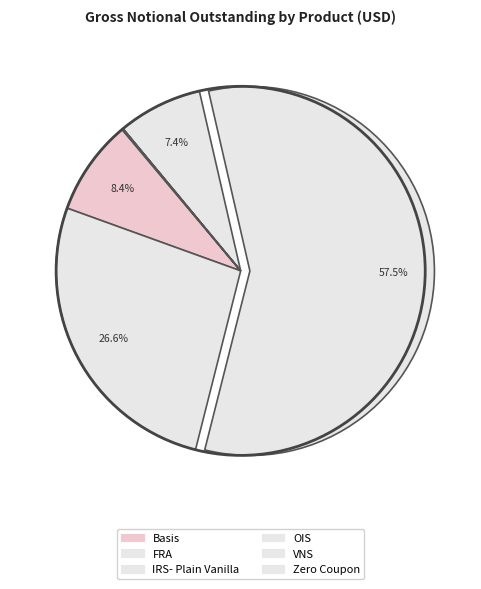

To the nearest percent, what percentage of the pie is FRA?

27%